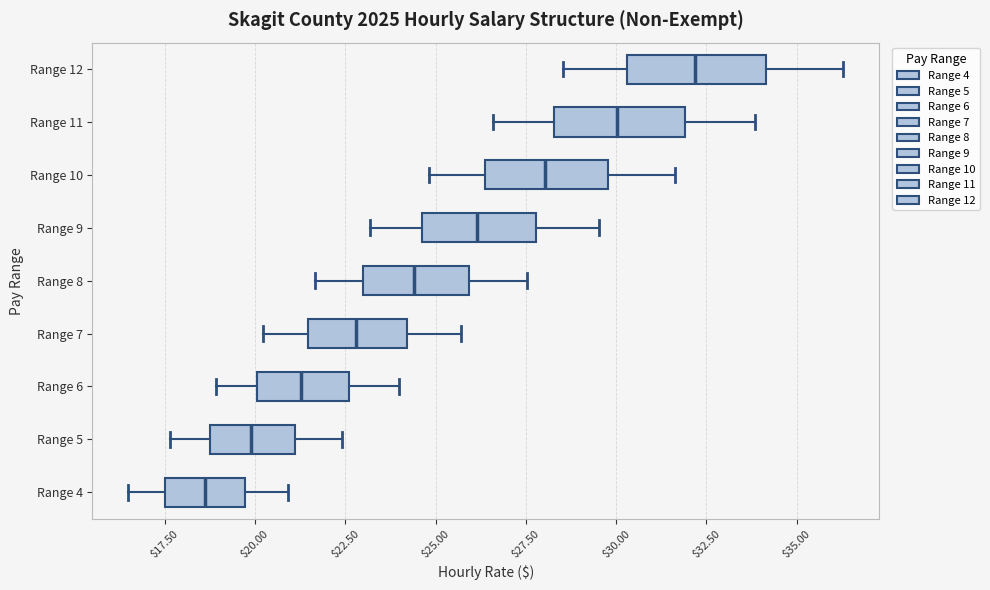

Reading bottom to top, read every box against the x-axis: the position of its median line, the range the box covers, and the ends of its whiskers. The values are not printed on the chart, so give them approximately, as read against the axis.

Range 4: median 18.5, box 17.5 to 19.5, whiskers 16.5 to 21.0
Range 5: median 20.0, box 19.0 to 21.0, whiskers 17.5 to 22.5
Range 6: median 21.5, box 20.0 to 22.5, whiskers 19.0 to 24.0
Range 7: median 23.0, box 21.5 to 24.0, whiskers 20.0 to 25.5
Range 8: median 24.5, box 23.0 to 26.0, whiskers 21.5 to 27.5
Range 9: median 26.0, box 24.5 to 28.0, whiskers 23.0 to 29.5
Range 10: median 28.0, box 26.5 to 30.0, whiskers 25.0 to 31.5
Range 11: median 30.0, box 28.5 to 32.0, whiskers 26.5 to 34.0
Range 12: median 32.0, box 30.5 to 34.0, whiskers 28.5 to 36.5